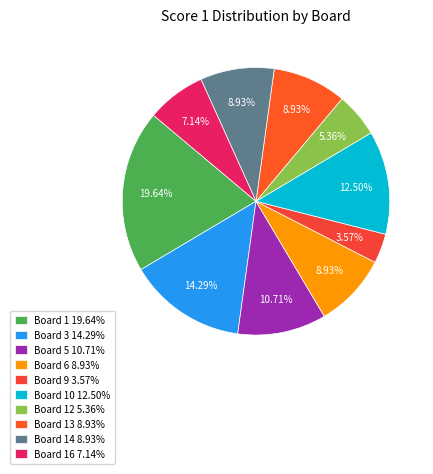

Count the number of slices in the pie.

10